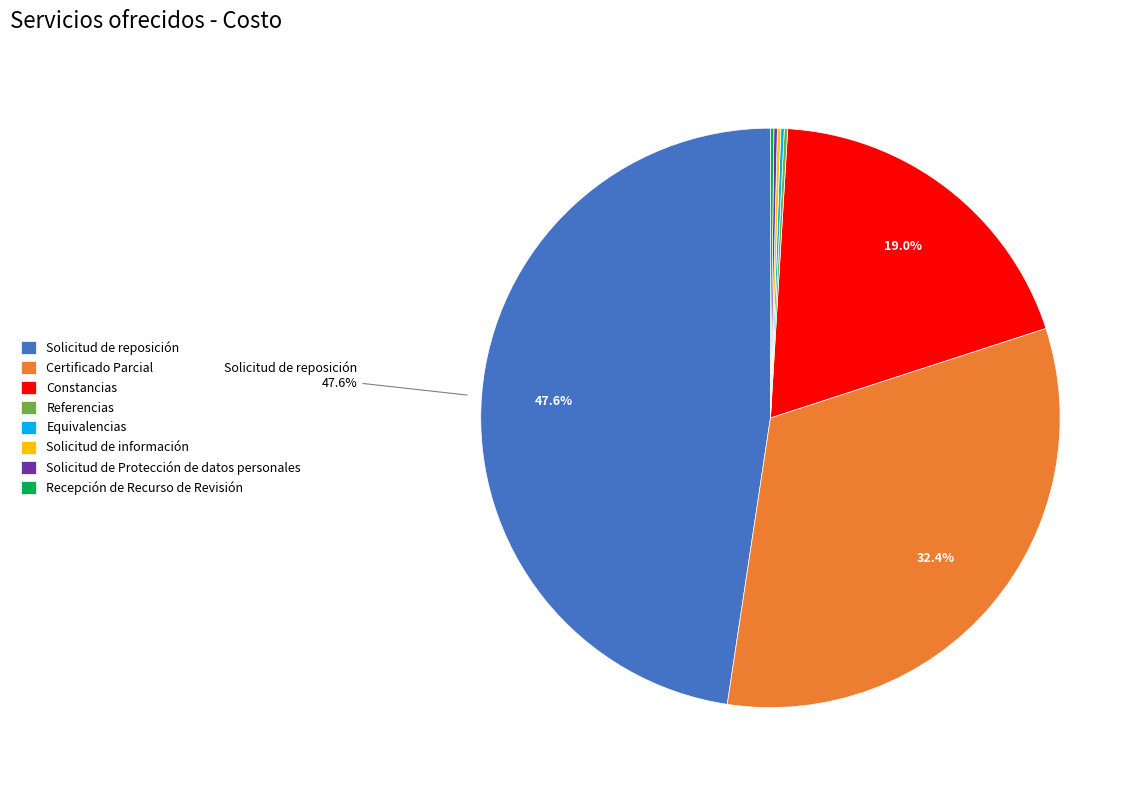

True or false: Constancias accounts for 19% of the total.

True